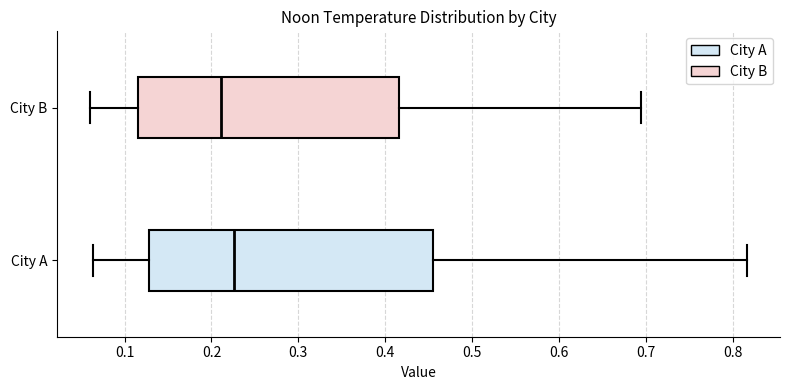

Where does the right whisker of the box for City B end on the x-axis? The values are not printed on the chart, so give them approximately, as read against the axis.

0.69